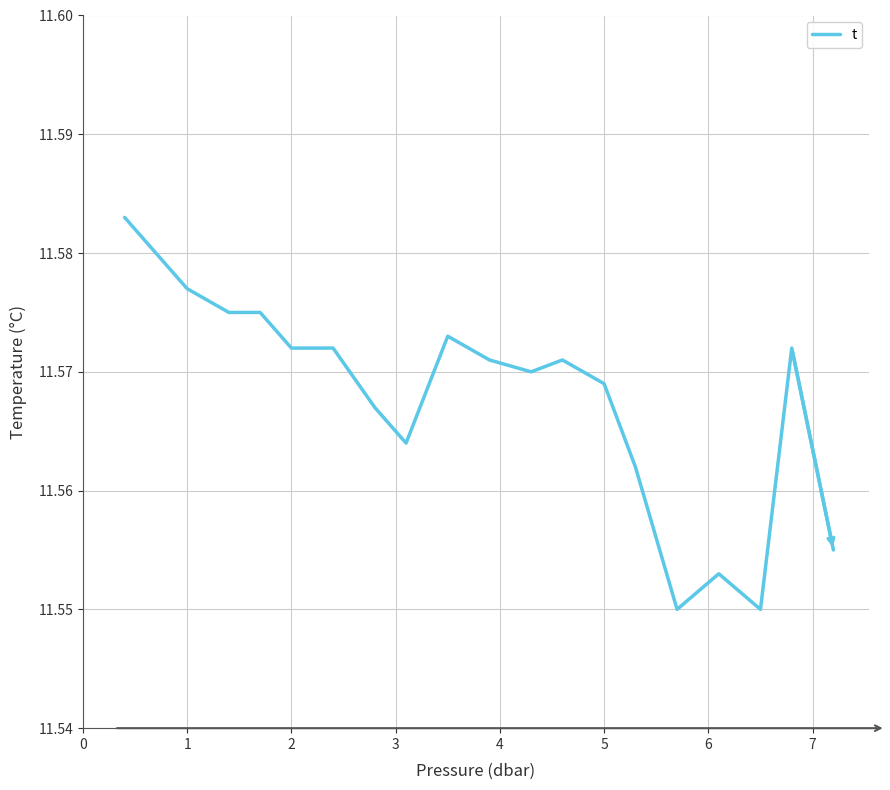

How many lines are shown in the chart?

1